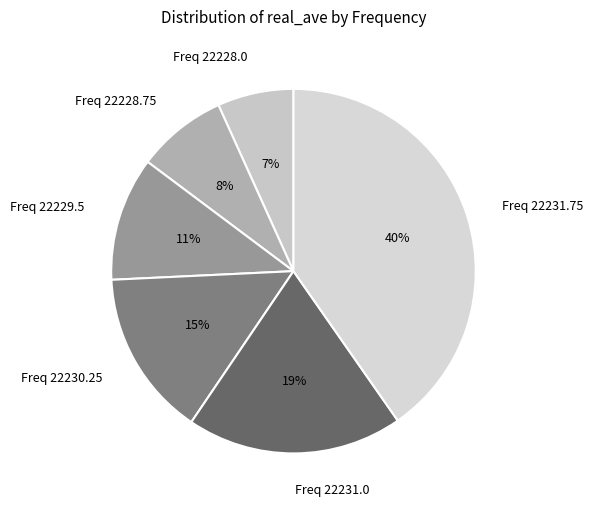

Which category has the biggest portion of the pie?

Freq 22231.75